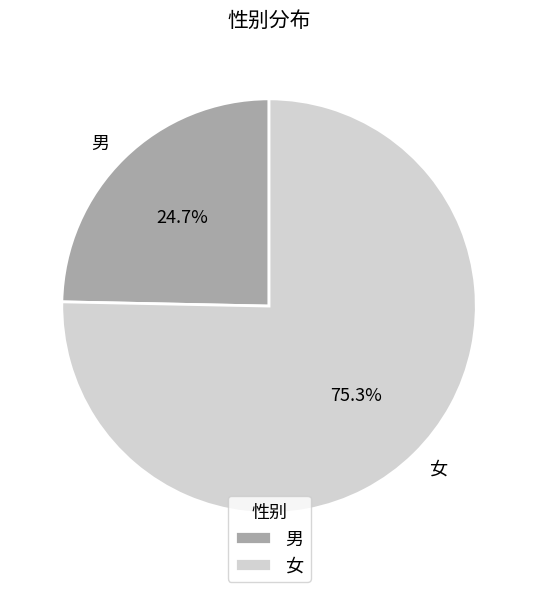

Combined, do 女 and 男 account for over 50%?

Yes